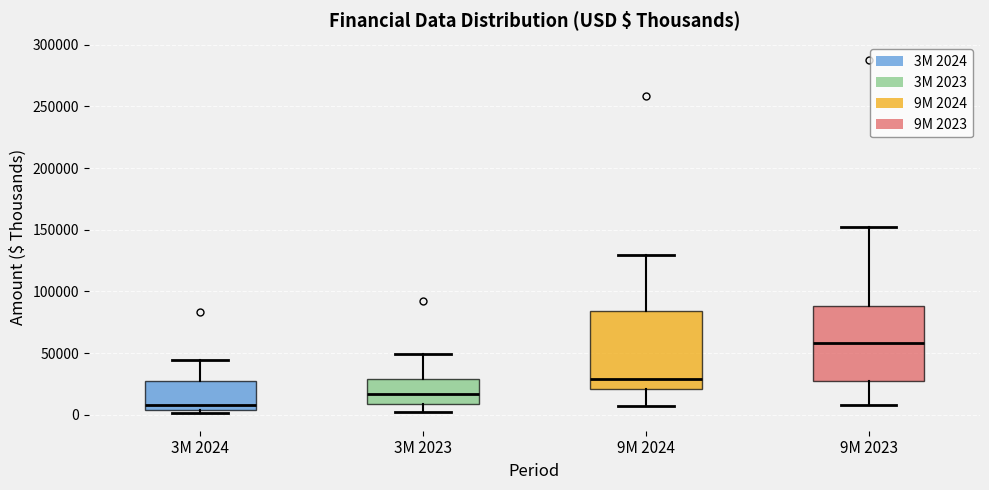

Where does the upper whisker of the box for 3M 2023 end on the y-axis? The values are not printed on the chart, so give them approximately, as read against the axis.

50000